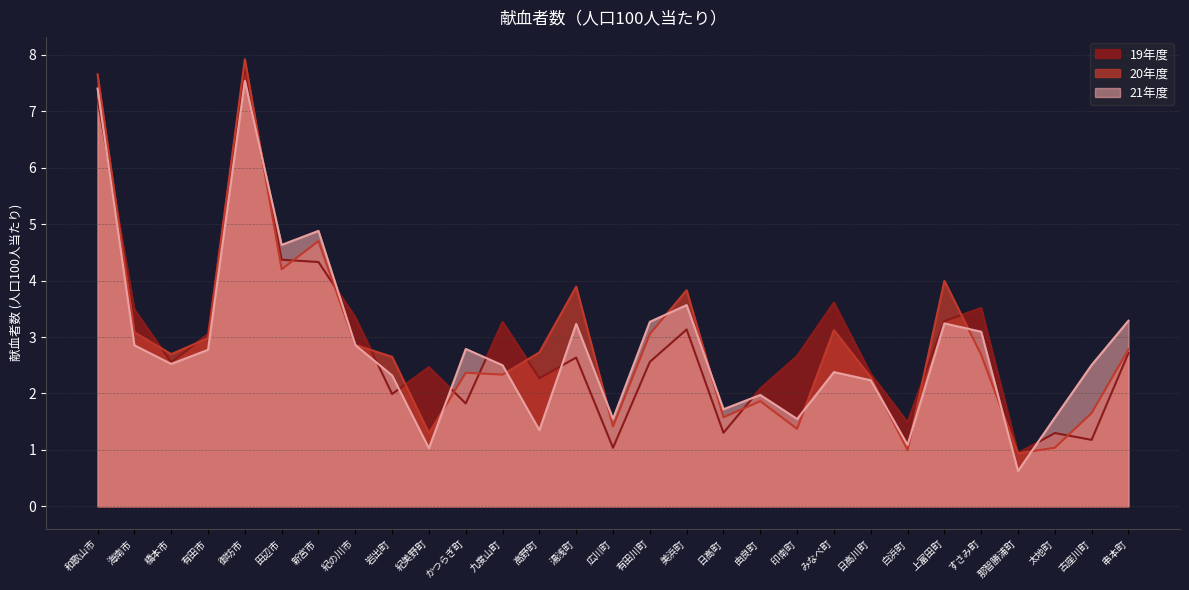

At which category is the sum across all series the highest?

御坊市